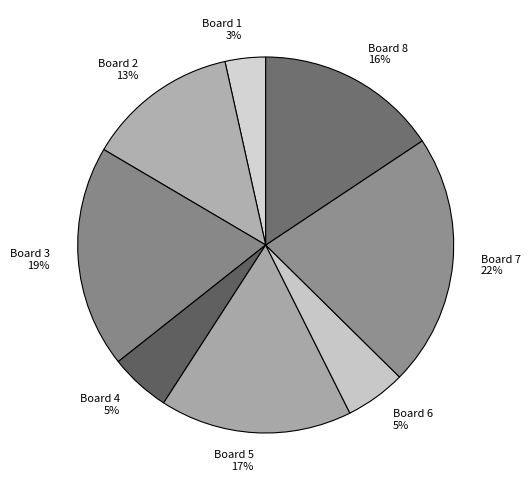

Between Board 7 22% and Board 1 3%, which is larger?

Board 7 22%